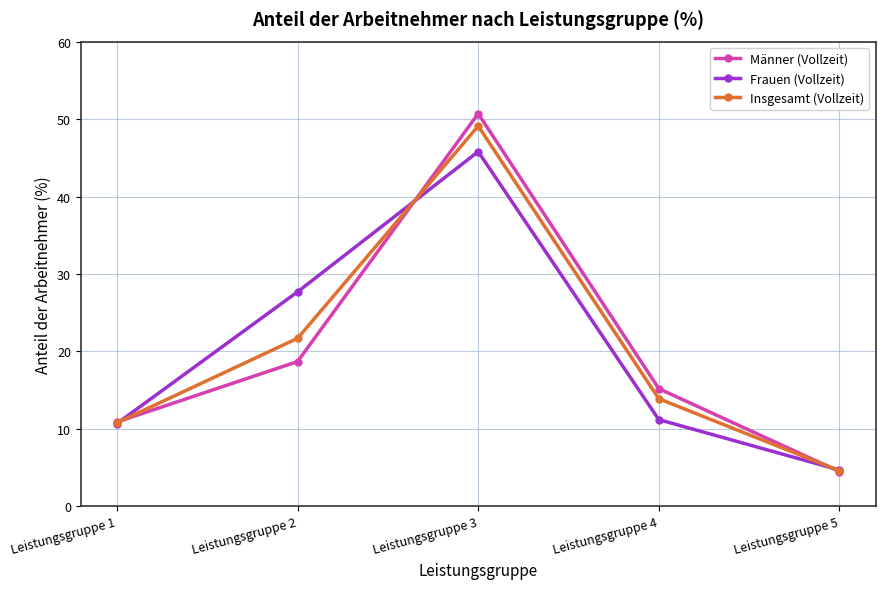

List the series in order of their peak value, highest first.

Männer (Vollzeit), Insgesamt (Vollzeit), Frauen (Vollzeit)